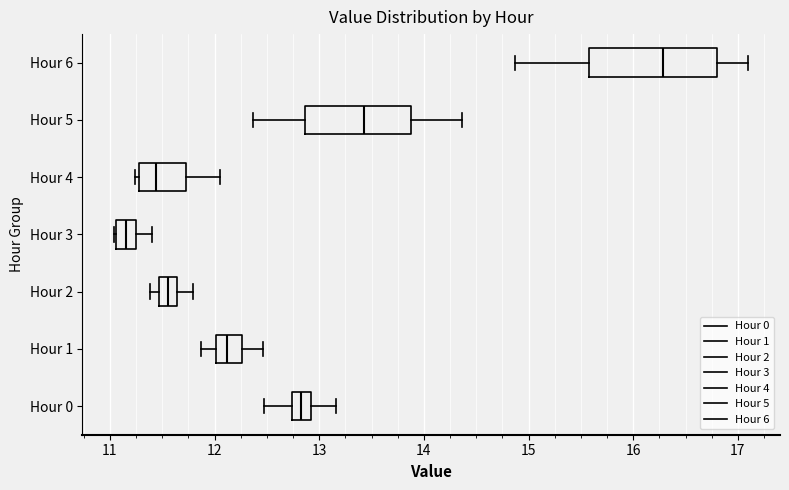

Reading bottom to top, transcribe this box plot: for each box, give where its median line is, the range the box spans, and where its two whiskers end, as read against the x-axis. The values are not printed on the chart, so give them approximately, as read against the axis.

Hour 0: median 12.8, box 12.7 to 12.9, whiskers 12.5 to 13.2
Hour 1: median 12.1, box 12.0 to 12.3, whiskers 11.9 to 12.5
Hour 2: median 11.6 (inside the box), box 11.5 to 11.6, whiskers 11.4 to 11.8
Hour 3: median 11.2 (inside the box), box 11.1 to 11.2, whiskers 11.0 to 11.4
Hour 4: median 11.4, box 11.3 to 11.7, whiskers 11.2 to 12.1
Hour 5: median 13.4, box 12.9 to 13.9, whiskers 12.4 to 14.4
Hour 6: median 16.3, box 15.6 to 16.8, whiskers 14.9 to 17.1